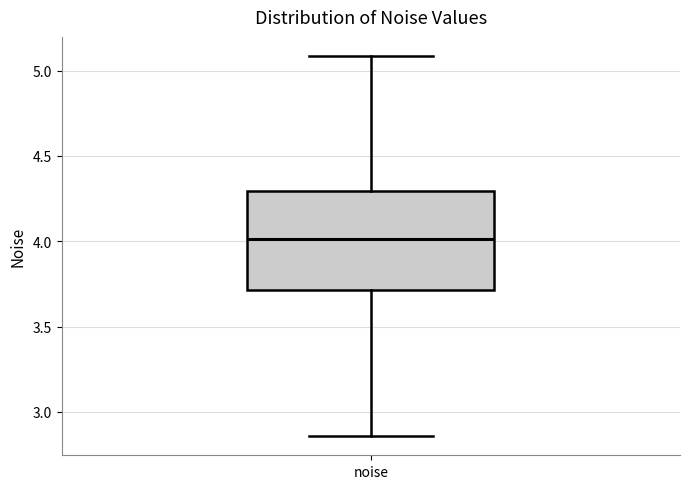

Read this box plot against the y-axis: the position of the median line, the range covered by the box, and the ends of both whiskers. The values are not printed on the chart, so give them approximately, as read against the axis.

median 4.00, box 3.70 to 4.30, whiskers 2.85 to 5.10